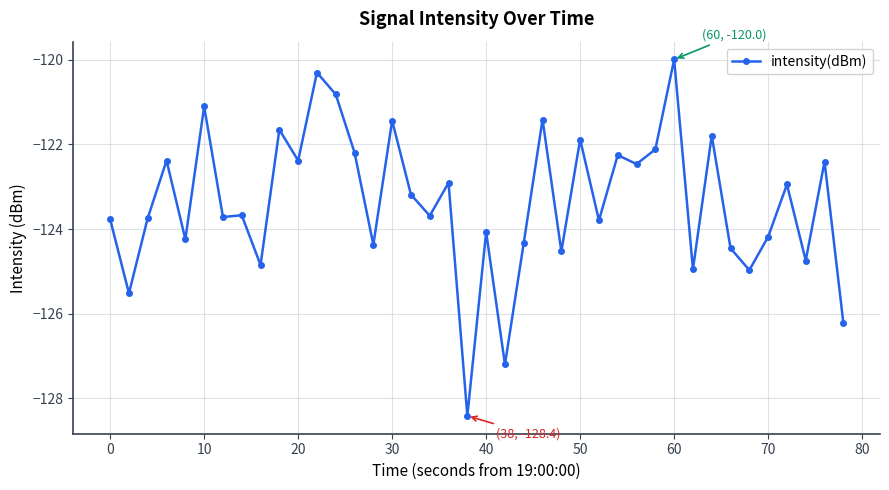

True or false: the data has more than 1 interior local peaks.

True